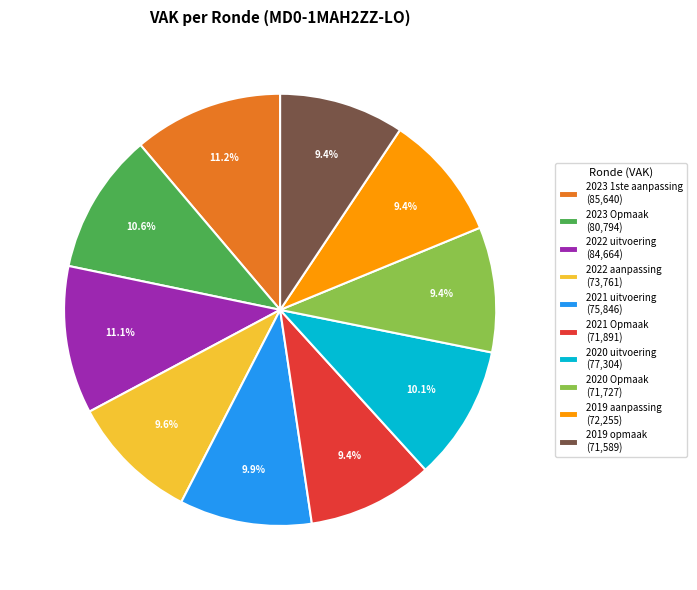

Count the number of slices in the pie.

10